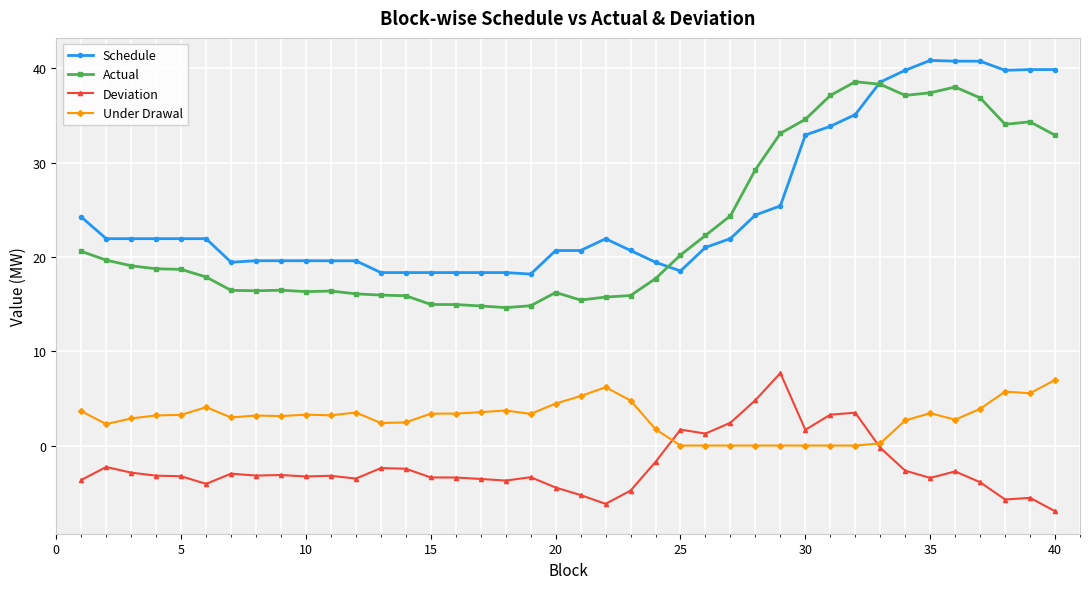

What is the value of the Schedule point at the 28th from the left?

24.5